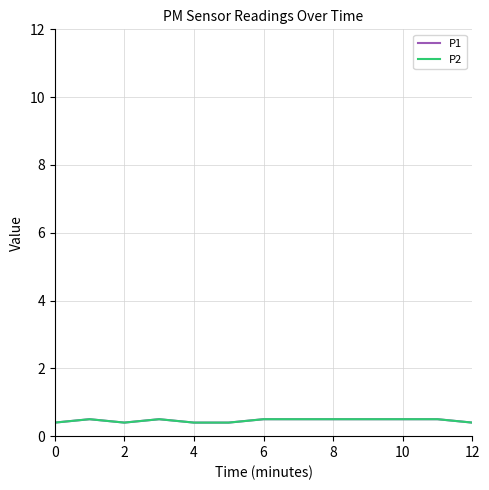

Rank the series by their maximum value, from highest to lowest.

P1, P2